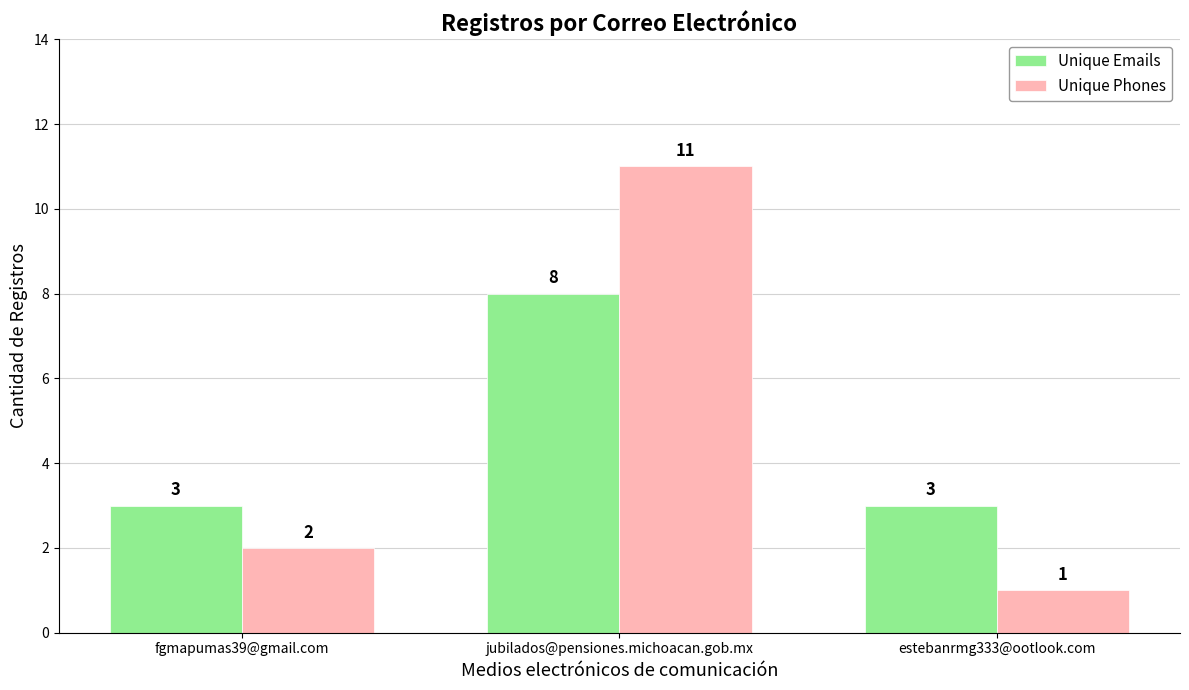

What is the spread (max minus min) of values at jubilados@pensiones.michoacan.gob.mx?

3